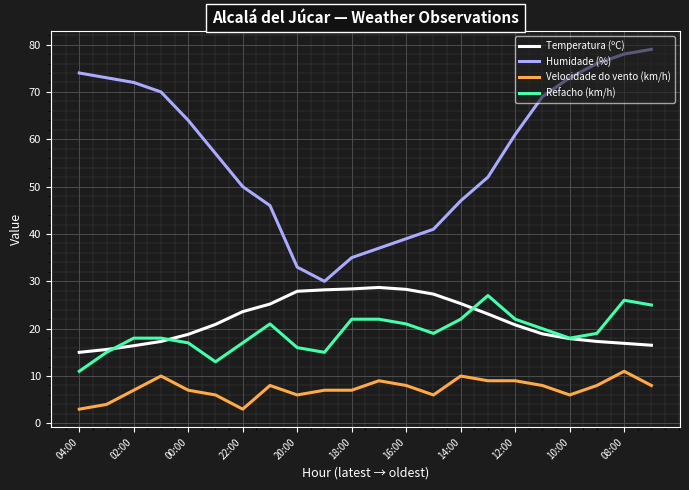

True or false: Velocidade do vento (km/h) and Humidade (%) intersect in this chart.

False